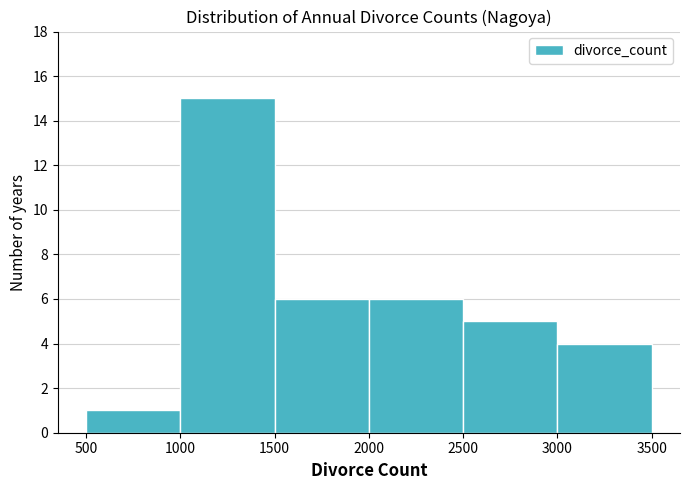

What is the height of the bar covering 3000 to 3500 on the x-axis? The values are not printed on the chart, so give them approximately, as read against the axis.

4